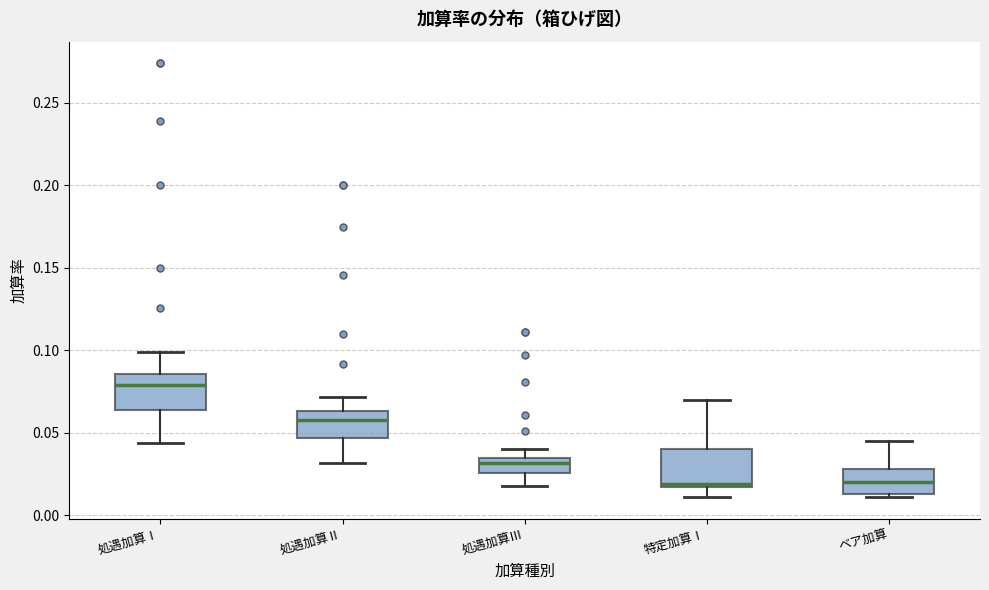

Reading left to right, read every box against the y-axis: the position of its median line, the range the box covers, and the ends of its whiskers. The values are not printed on the chart, so give them approximately, as read against the axis.

処遇加算Ⅰ: median 0.080, box 0.065 to 0.085, whiskers 0.045 to 0.100
処遇加算Ⅱ: median 0.060, box 0.045 to 0.065, whiskers 0.030 to 0.070
処遇加算Ⅲ: median 0.030, box 0.025 to 0.035, whiskers 0.020 to 0.040
特定加算Ⅰ: median 0.020, box 0.015 to 0.040, whiskers 0.010 to 0.070
ベア加算: median 0.020, box 0.015 to 0.030, whiskers 0.010 to 0.045